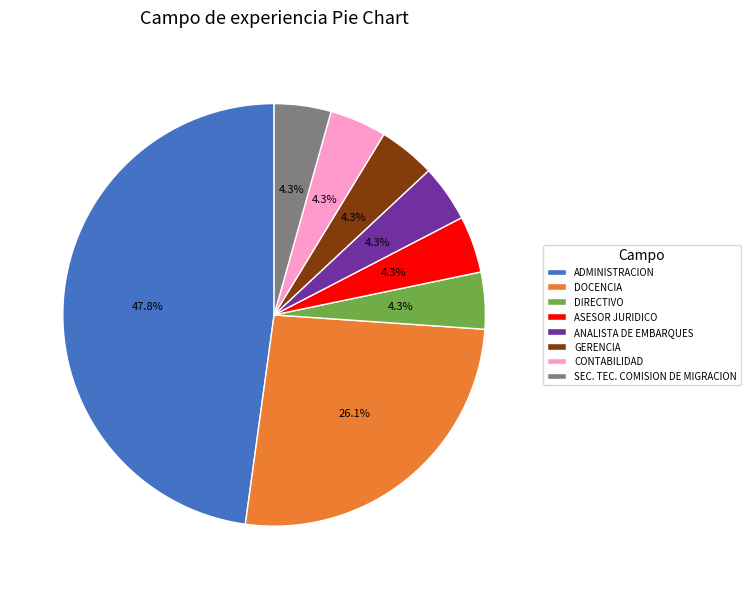

Approximately how many times larger is the value at DIRECTIVO compared to ANALISTA DE EMBARQUES?

1.0